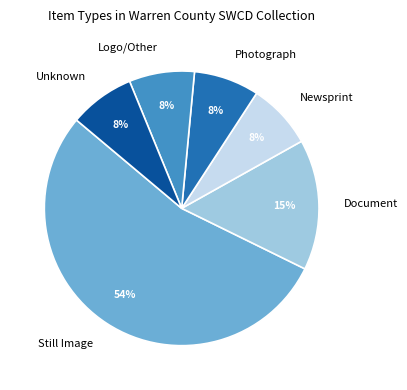

How many slices are in this pie chart?

6